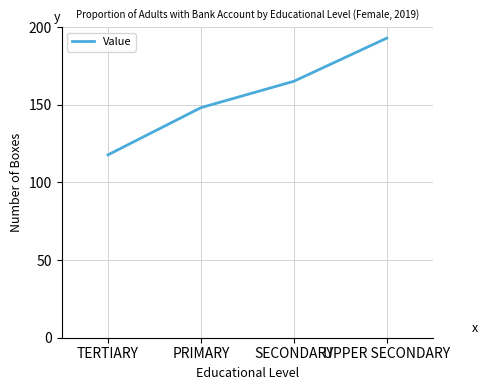

List the labels in order of value, largest first.

UPPER SECONDARY, SECONDARY, PRIMARY, TERTIARY